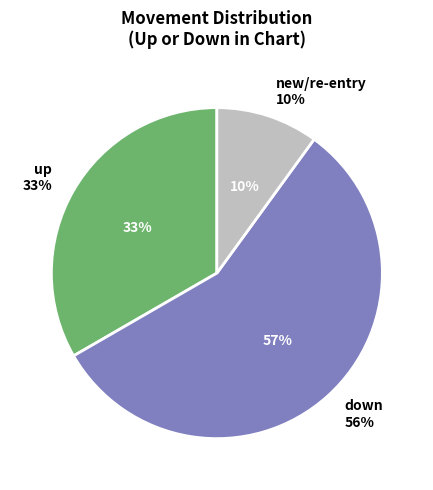

Count the number of slices in the pie.

3